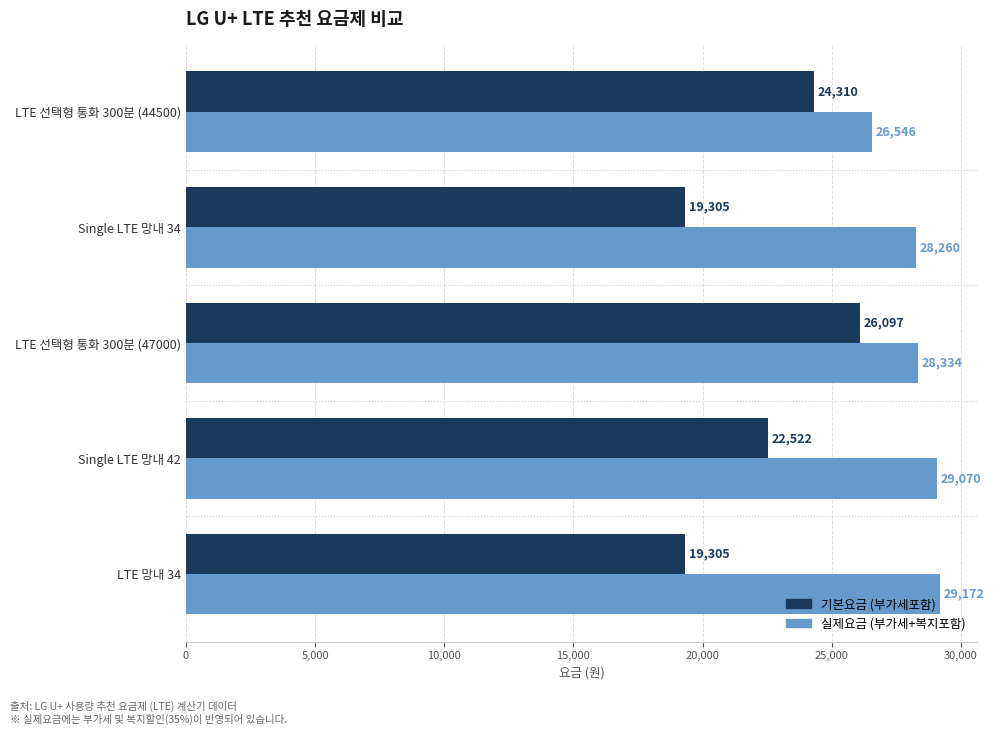

Rank the series by their average value, from lowest to highest.

기본요금 (부가세포함), 실제요금 (부가세+복지포함)